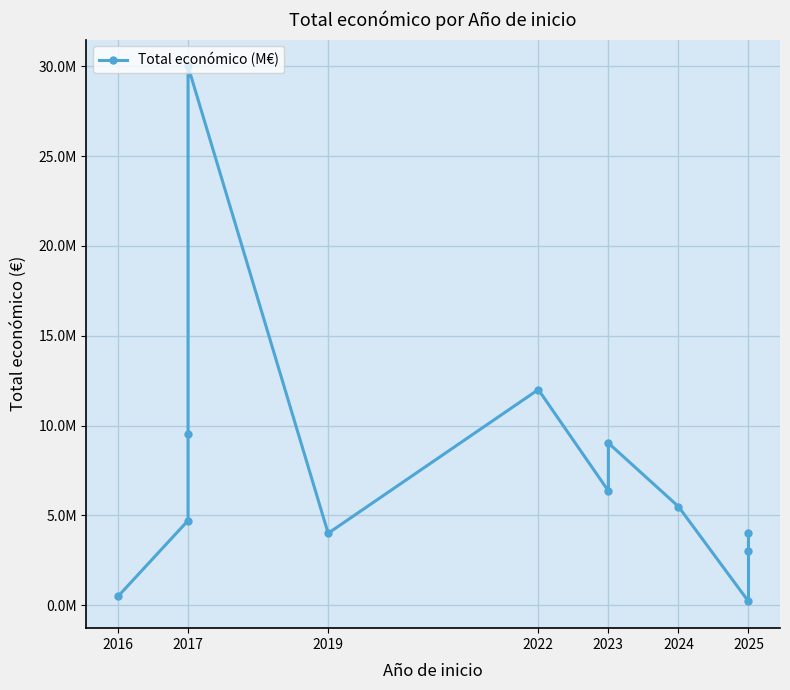

How many categories are shown in the chart?

12